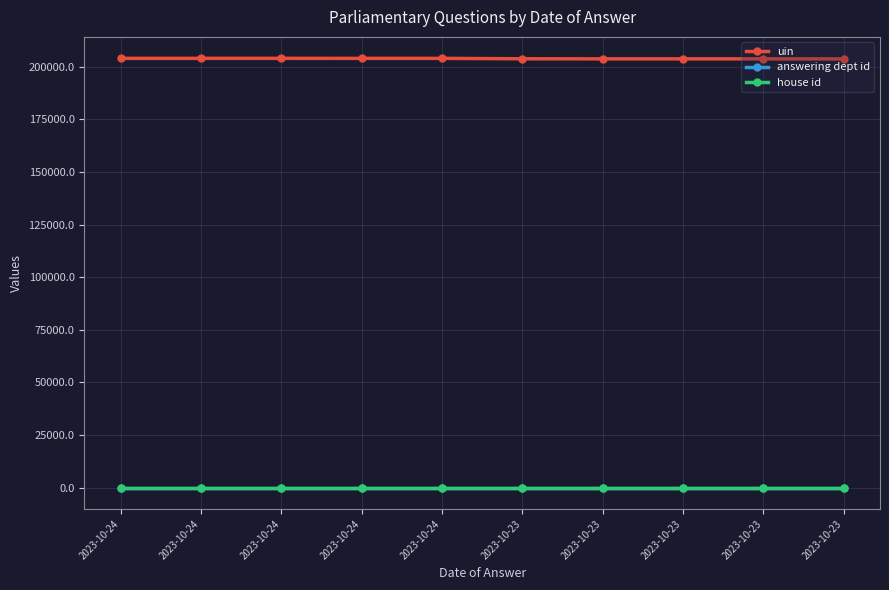

What are all the series names shown in the legend?

uin, answering dept id, house id